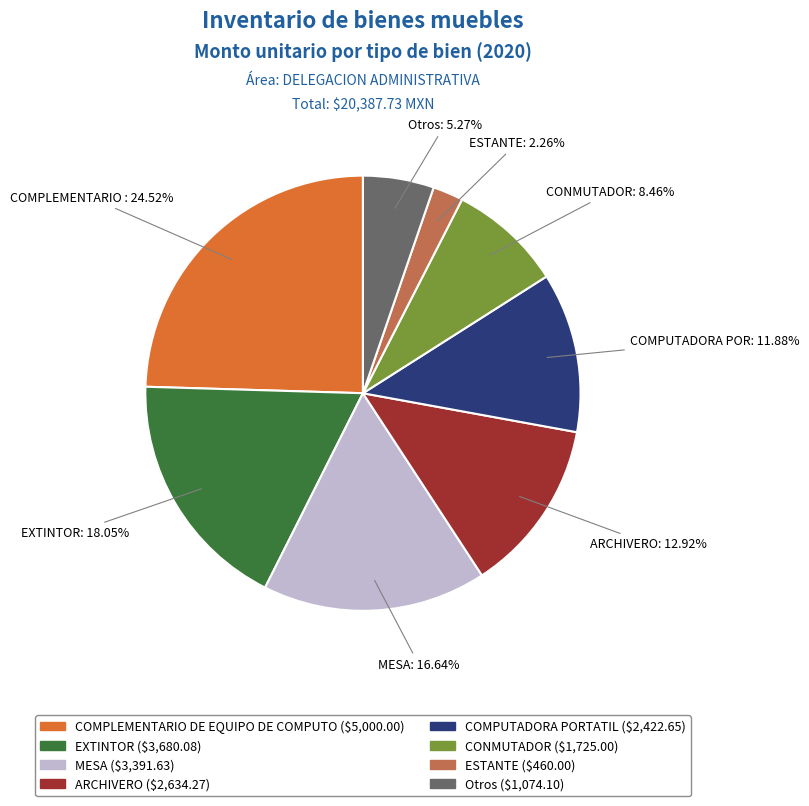

To the nearest percent, what is the difference between the largest and smallest slice percentages?

22%